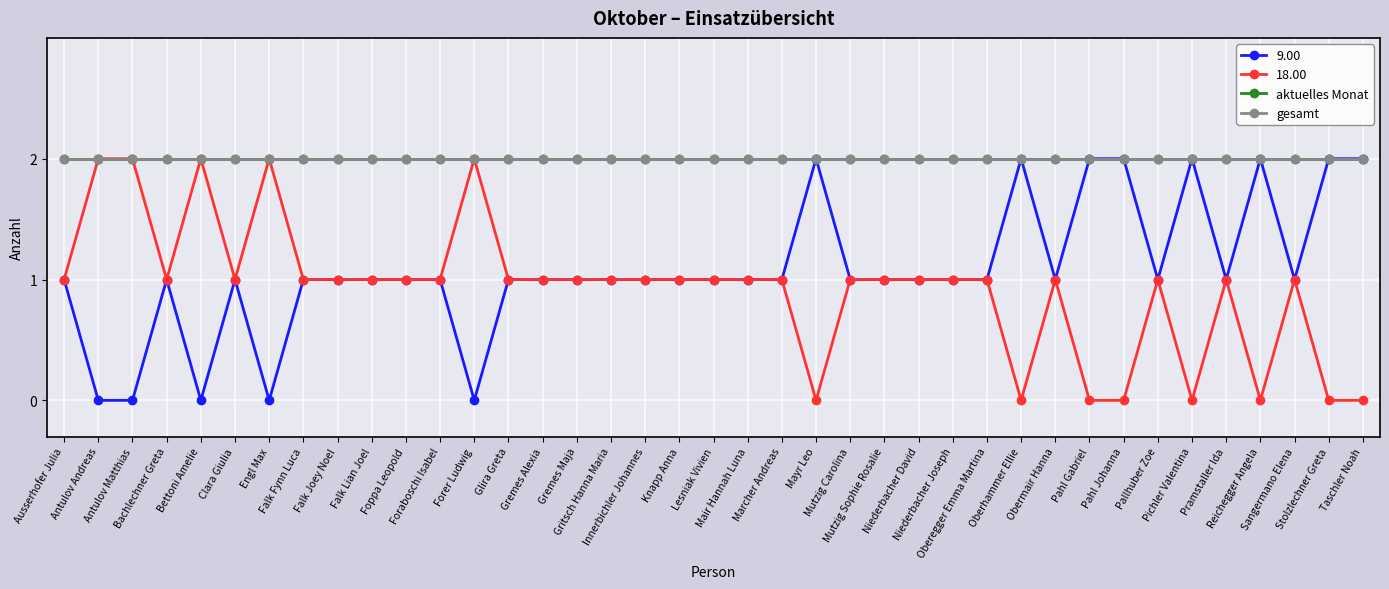

True or false: 18.00 and 9.00 cross at least once.

False